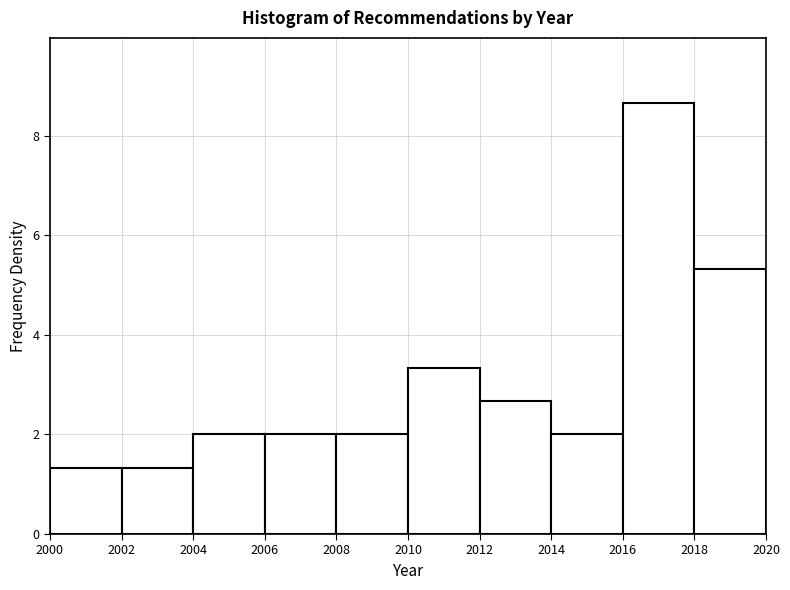

What is the height of the bar covering 2006 to 2008 on the x-axis? The values are not printed on the chart, so give them approximately, as read against the axis.

2.0